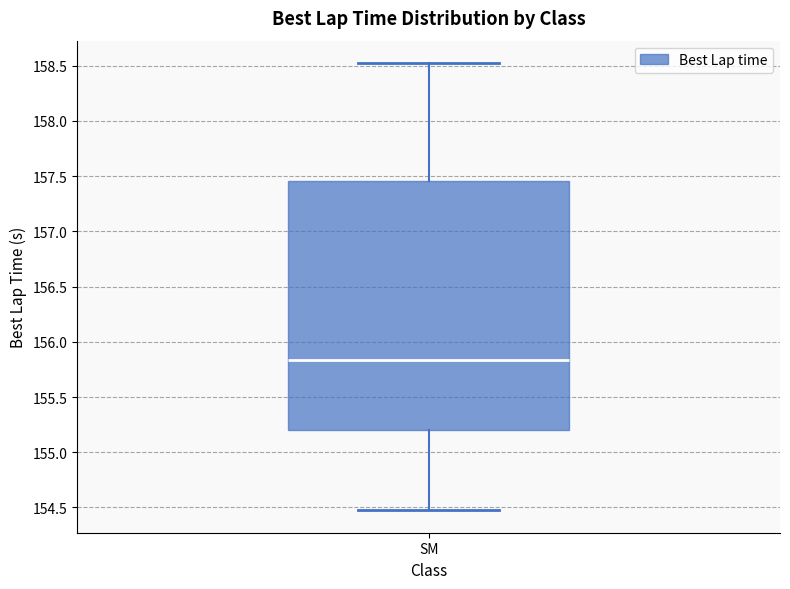

Transcribe this box plot: give where the median line is, the range the box spans, and where the two whiskers end, as read against the y-axis. The values are not printed on the chart, so give them approximately, as read against the axis.

median 155.85, box 155.20 to 157.45, whiskers 154.45 to 158.50